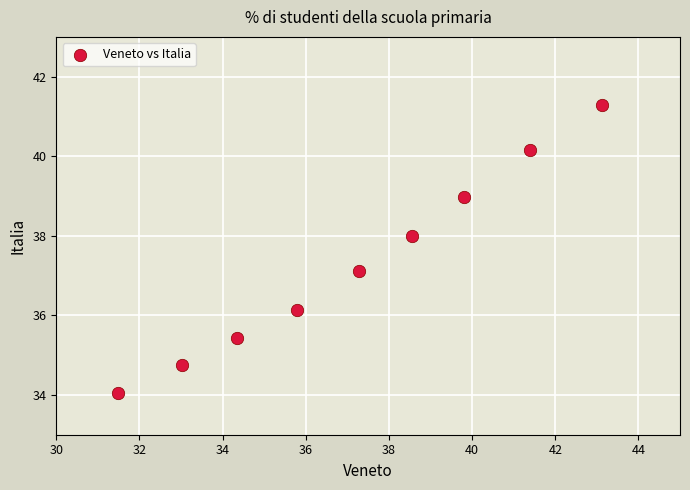

What is the average Y value?

37.3